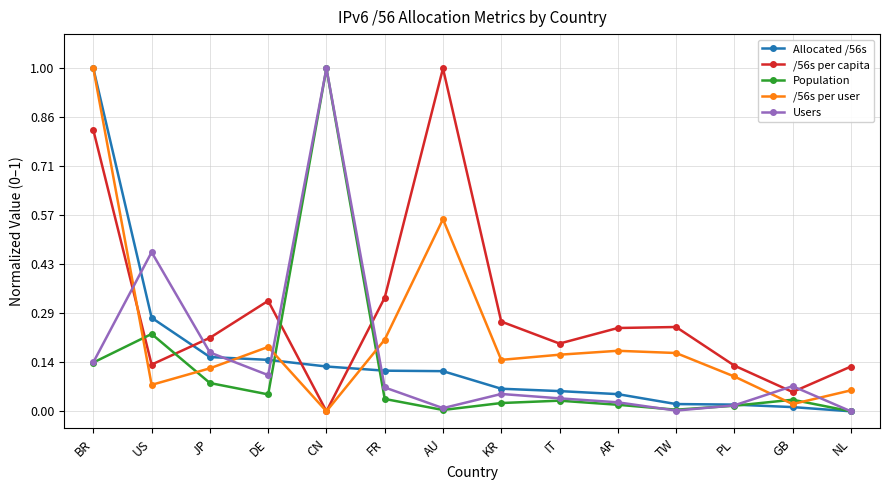

Read the Population value at CN.

1.0